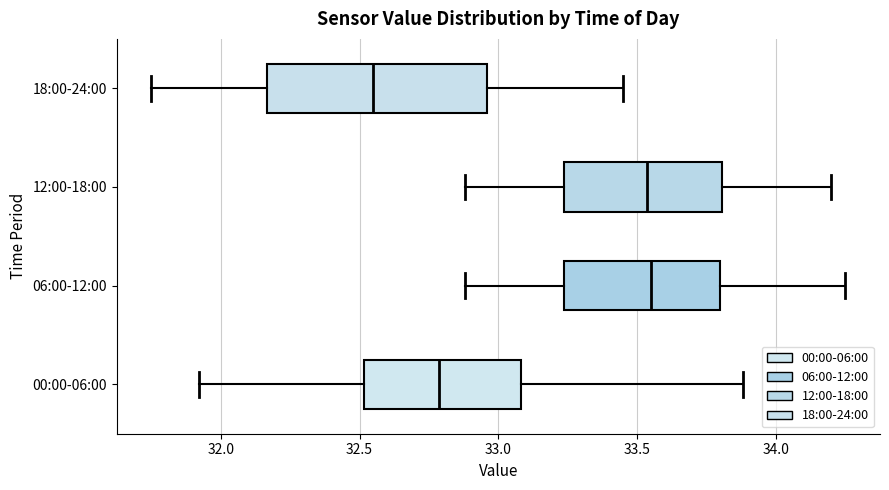

Comparing the boxes themselves (not the whiskers), which one is the widest?

18:00-24:00